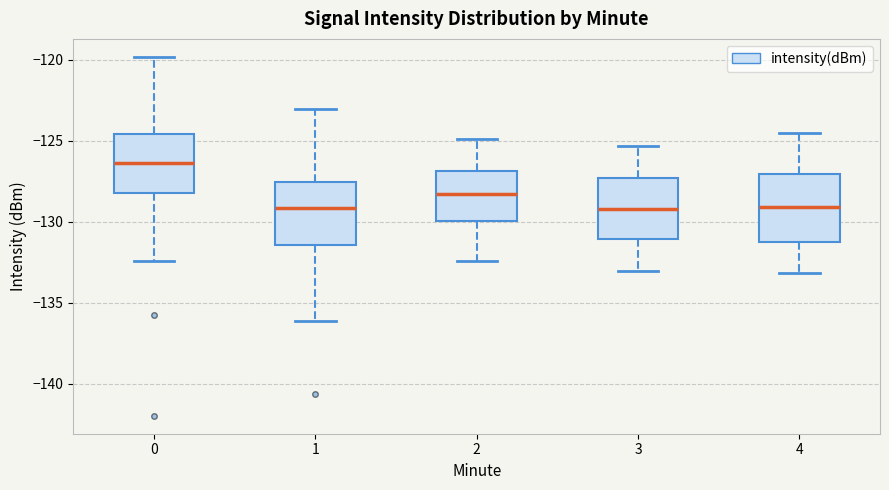

Reading left to right, transcribe this box plot: for each box, give where its median line is, the range the box spans, and where its two whiskers end, as read against the y-axis. The values are not printed on the chart, so give them approximately, as read against the axis.

0: median -126.5, box -128.0 to -124.5, whiskers -132.5 to -120.0
1: median -129.0, box -131.5 to -127.5, whiskers -136.0 to -123.0
2: median -128.5, box -130.0 to -127.0, whiskers -132.5 to -125.0
3: median -129.0, box -131.0 to -127.5, whiskers -133.0 to -125.5
4: median -129.0, box -131.0 to -127.0, whiskers -133.0 to -124.5